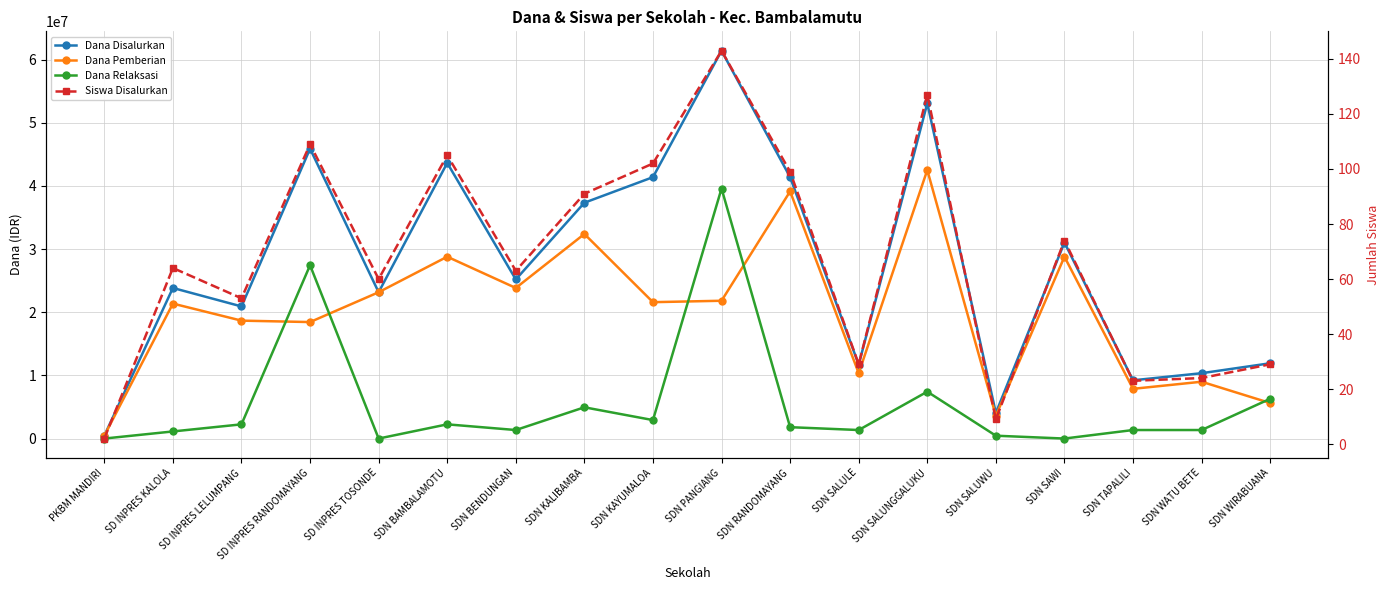

How many lines are shown in the chart?

4